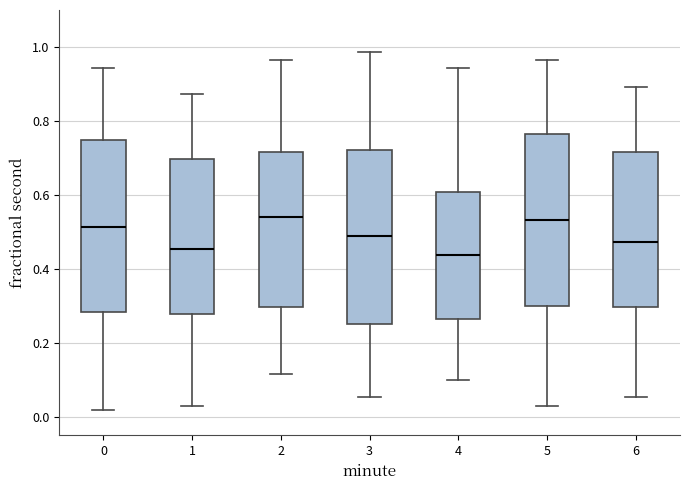

Where is the upper edge of the box at x = 3 on the y-axis? The values are not printed on the chart, so give them approximately, as read against the axis.

0.72